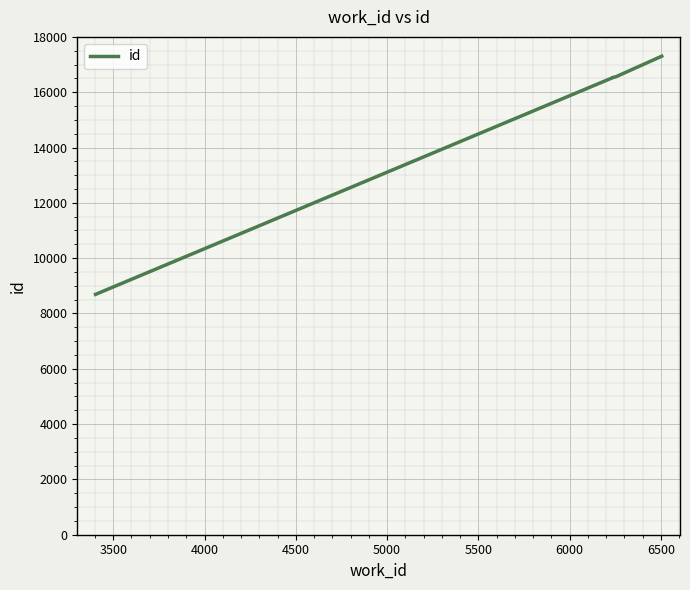

Reading left to right, transcribe all the data shown in this chart.

8690	16527	16533	16541	16556	17302